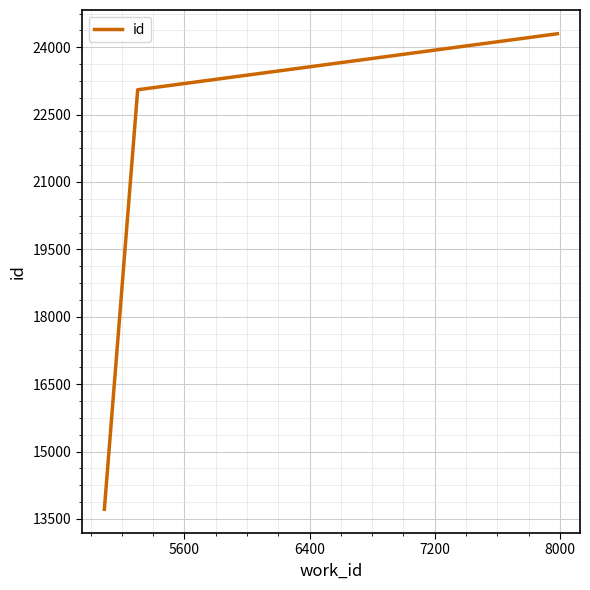

What is the sum of all values?

61067